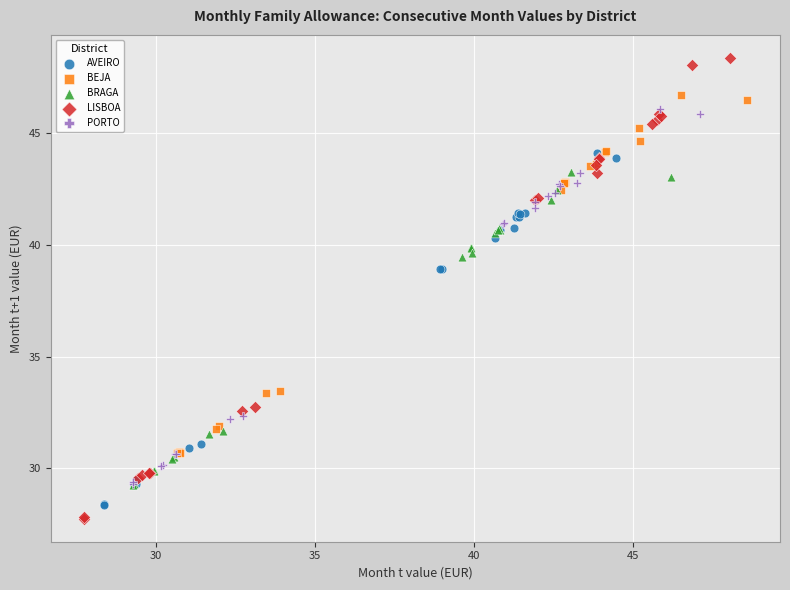

Which series has the largest Y range (max minus min)?

LISBOA